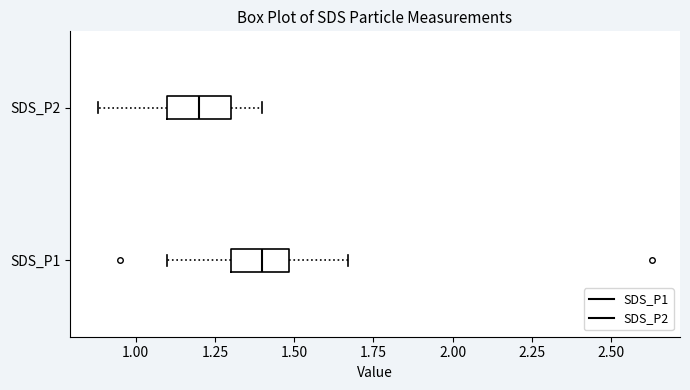

Where does the right whisker of the box for SDS_P2 end on the x-axis? The values are not printed on the chart, so give them approximately, as read against the axis.

1.40